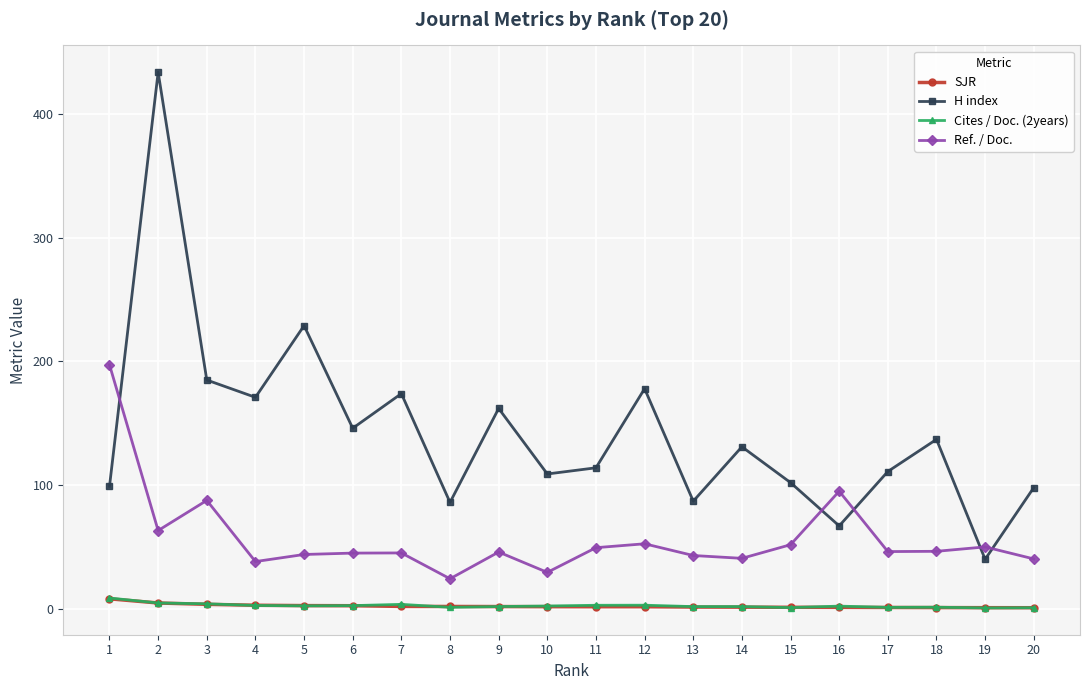

What is the lowest value of the Cites / Doc. (2years) series?

0.6